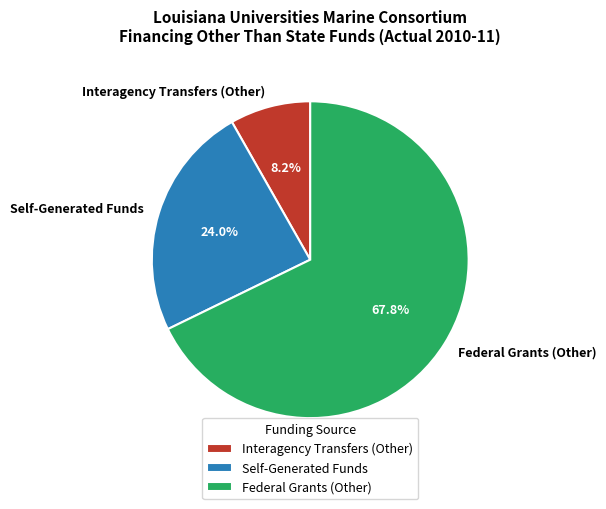

To the nearest percent, what is the combined percentage of Self-Generated Funds and Federal Grants (Other)?

92%